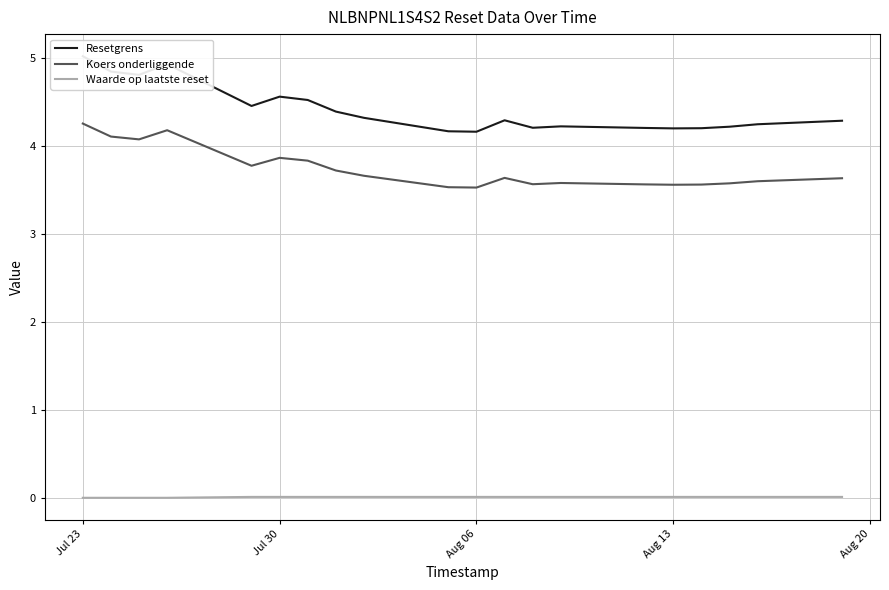

What are all the series names shown in the legend?

Resetgrens, Koers onderliggende, Waarde op laatste reset